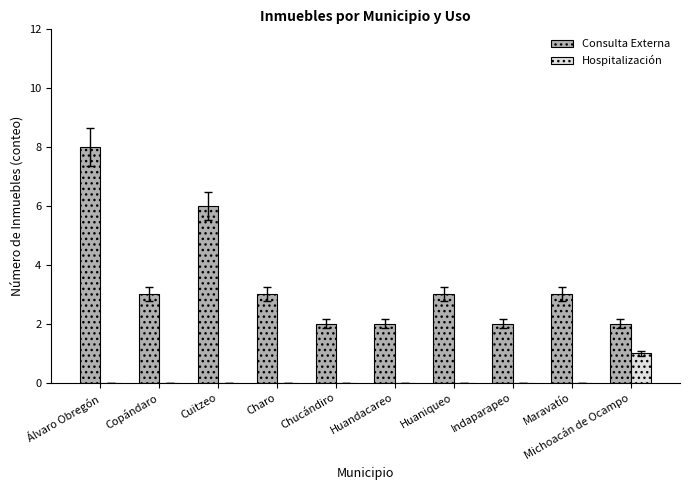

What is the greatest value displayed?

8